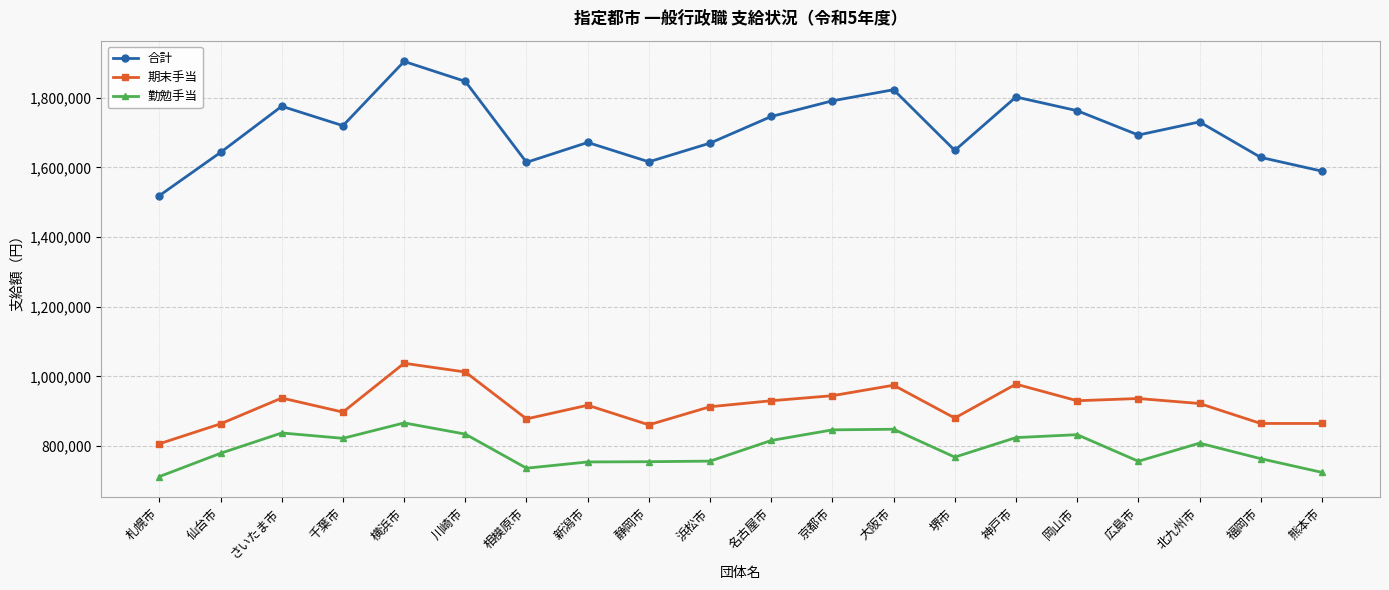

At how many categories does at least one series exceed 956913?

20